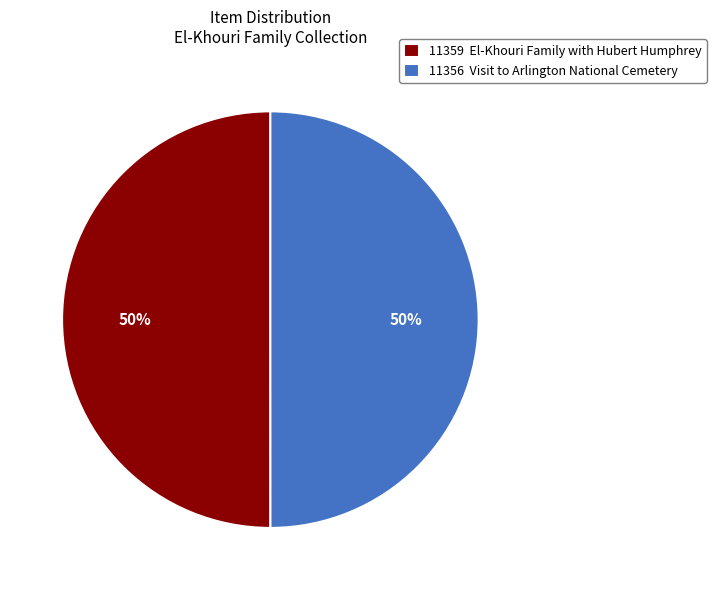

To the nearest percent, what is the average slice percentage?

50%